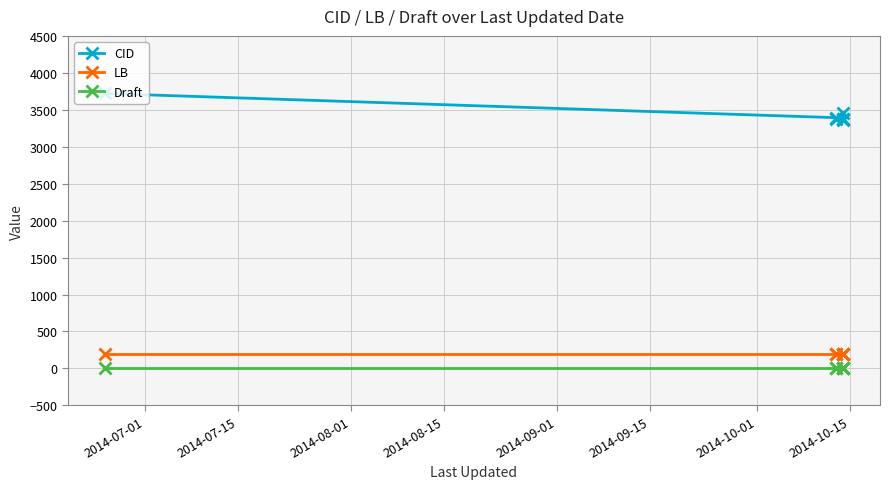

True or false: LB has more than 2 points higher than both neighbors.

False